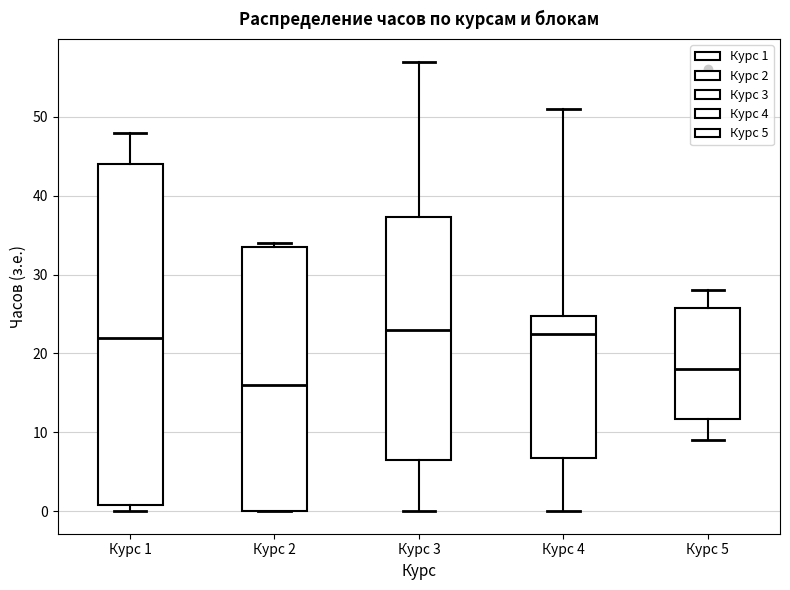

Where is the lower edge of the box for Курс 4 on the y-axis? The values are not printed on the chart, so give them approximately, as read against the axis.

7